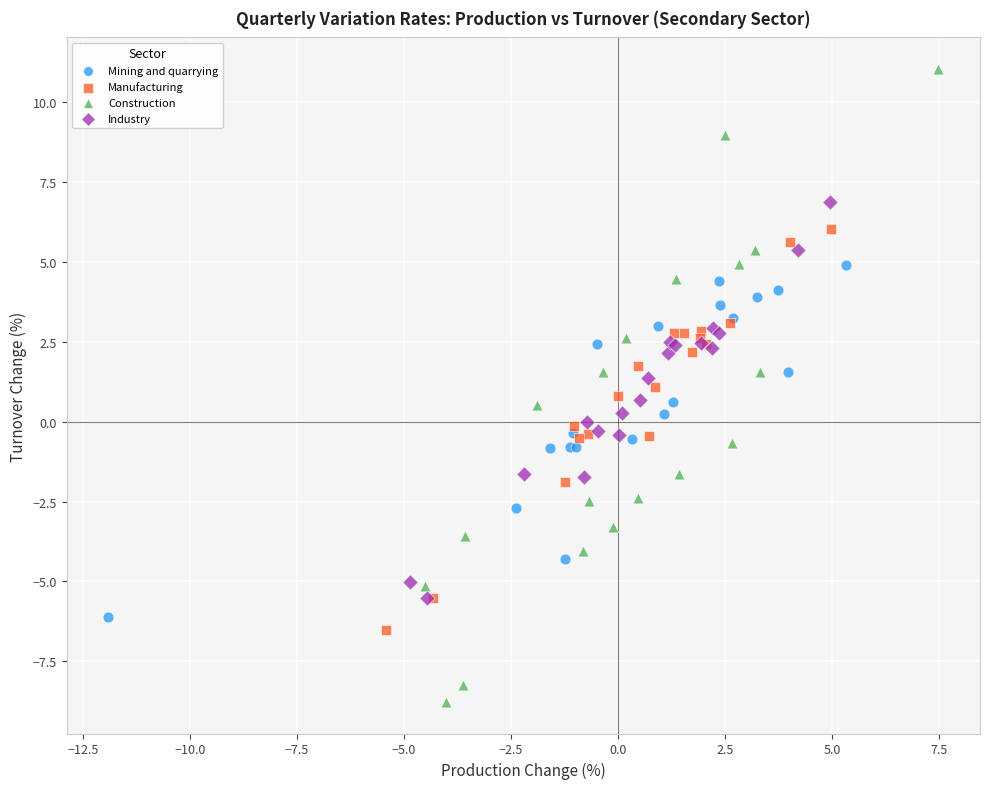

Which series reaches the maximum Y coordinate?

Construction